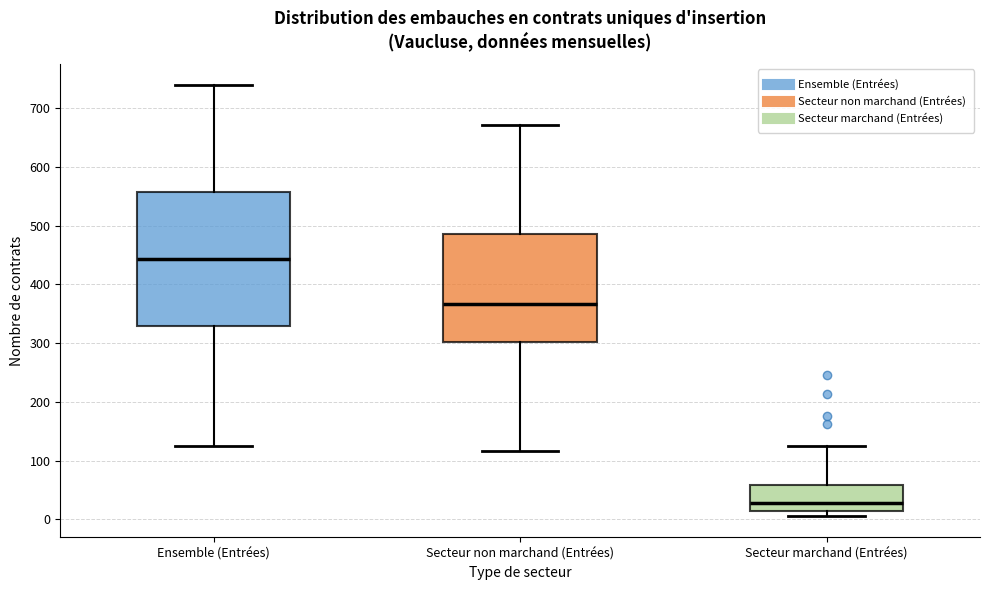

Comparing the boxes themselves (not the whiskers), which one is the tallest?

Ensemble (Entrées)